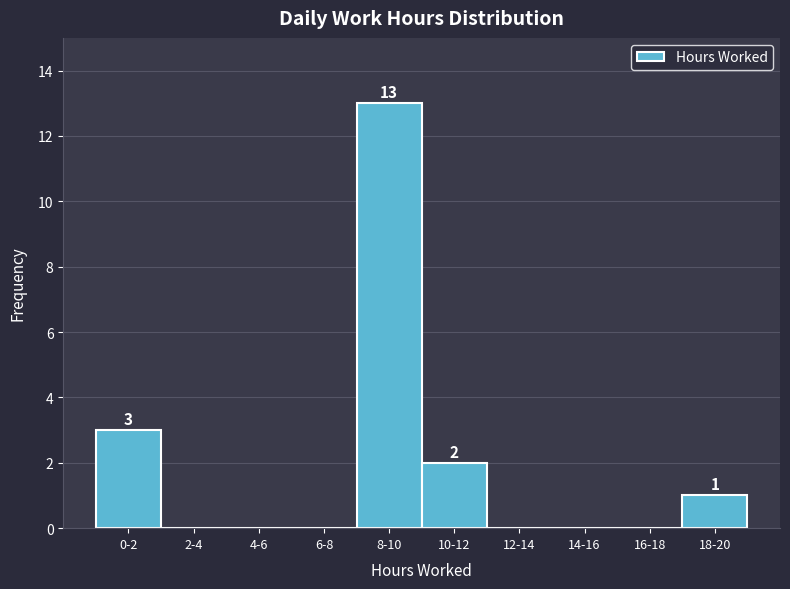

Reading right to left, extract all data points from this chart.

18-20=1	16-18=0	14-16=0	12-14=0	10-12=2	8-10=13	6-8=0	4-6=0	2-4=0	0-2=3